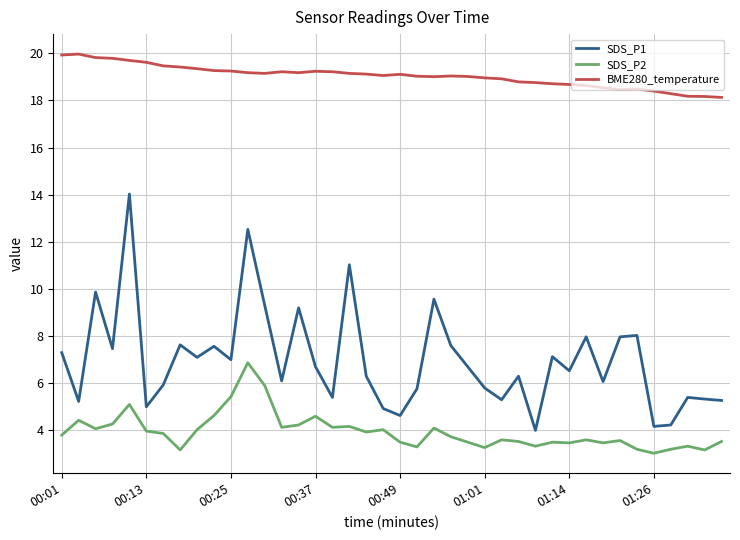

Does the chart display data point markers on the line(s)?

No